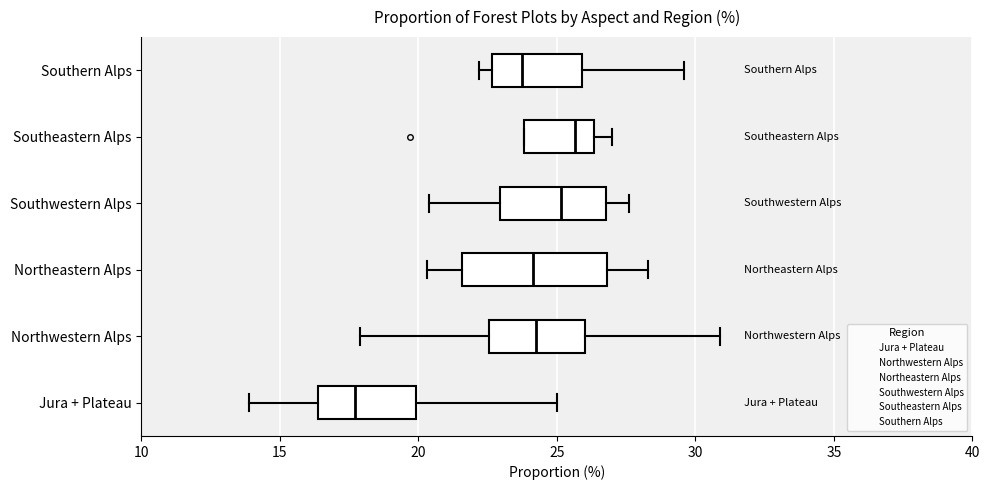

Which box has the furthest to the left median line?

Jura + Plateau